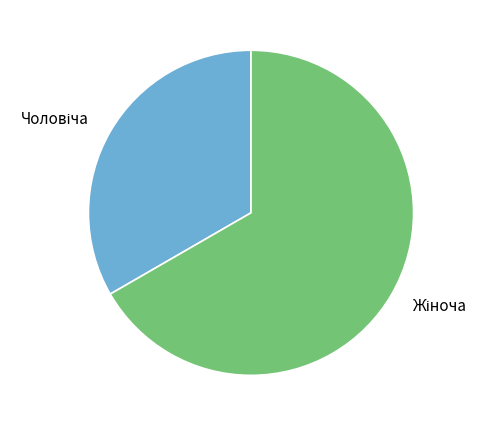

What percentage is the Чоловіча slice, to the nearest percent?

33%